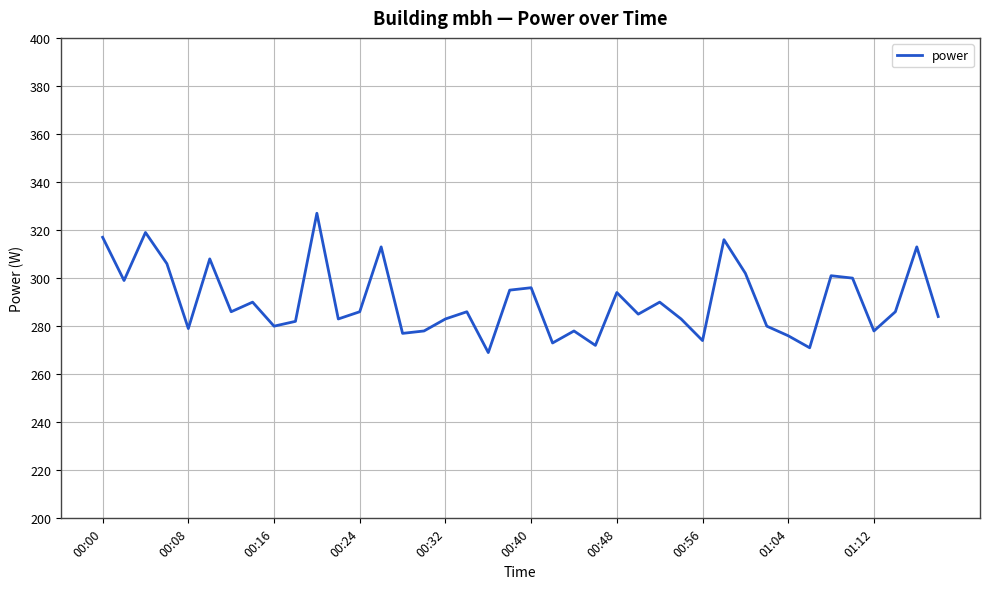

What is the difference between the maximum and minimum values?

58